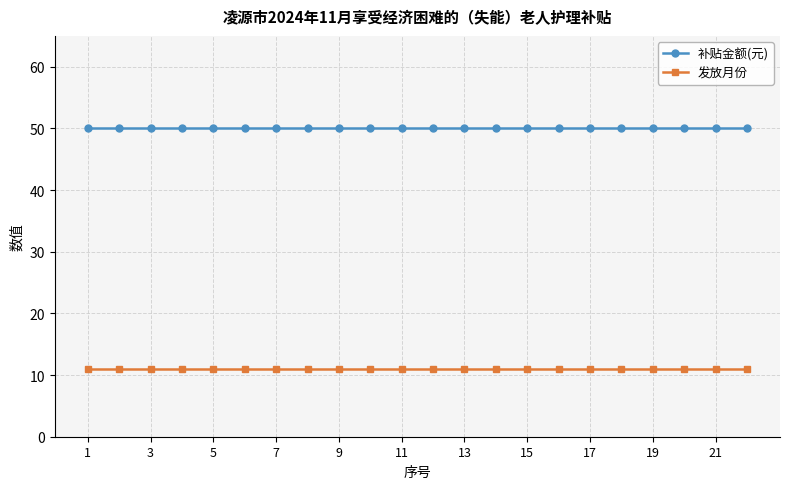

List the series in order of their peak value, lowest first.

发放月份, 补贴金额(元)